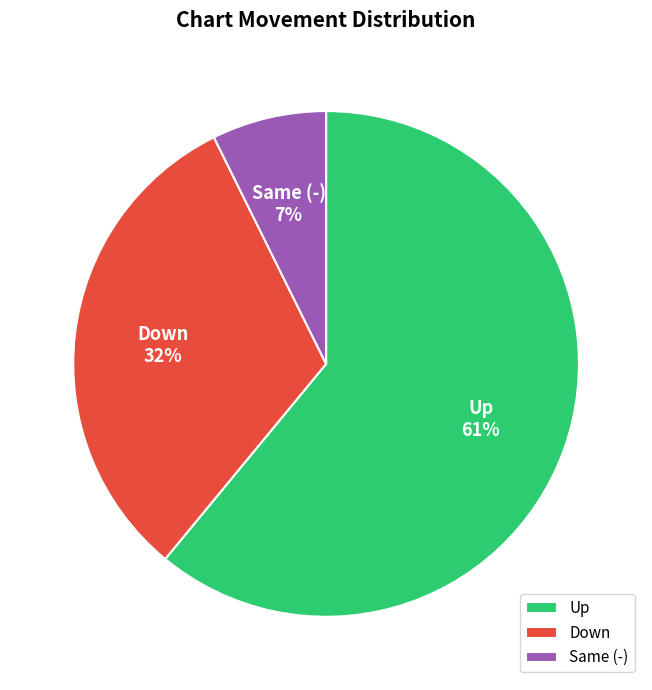

To the nearest percent, what percentage of the pie is Up?

61%